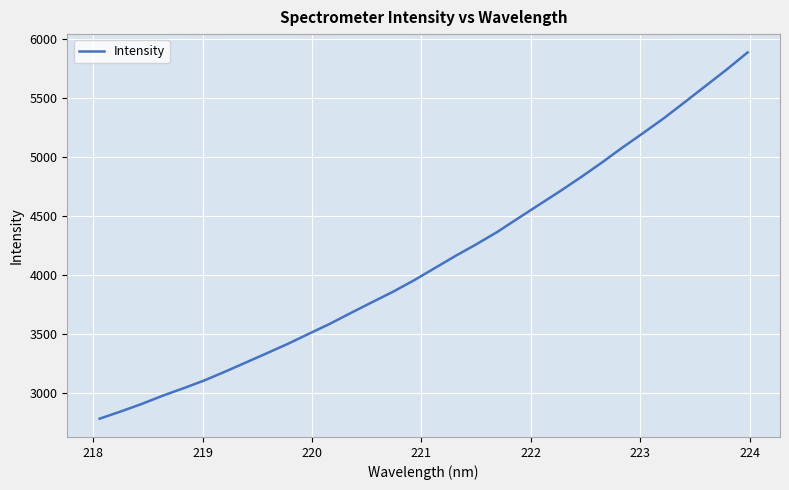

What is the greatest value displayed?

5883.1